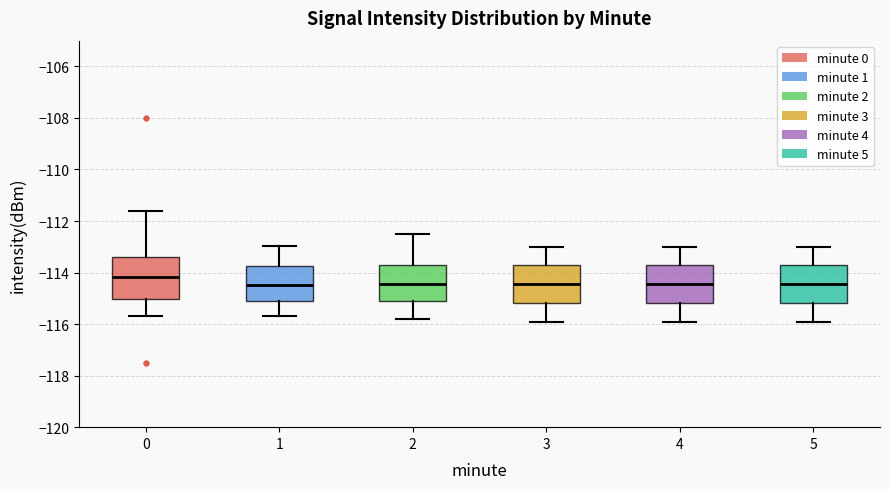

Reading left to right, transcribe this box plot: for each box, give where its median line is, the range the box spans, and where its two whiskers end, as read against the y-axis. The values are not printed on the chart, so give them approximately, as read against the axis.

0: median -114.2, box -115.0 to -113.4, whiskers -115.6 to -111.6
1: median -114.4, box -115.0 to -113.8, whiskers -115.6 to -113.0
2: median -114.4, box -115.0 to -113.8, whiskers -115.8 to -112.4
3: median -114.4, box -115.2 to -113.8, whiskers -115.8 to -113.0
4: median -114.4, box -115.2 to -113.8, whiskers -115.8 to -113.0
5: median -114.4, box -115.2 to -113.8, whiskers -115.8 to -113.0